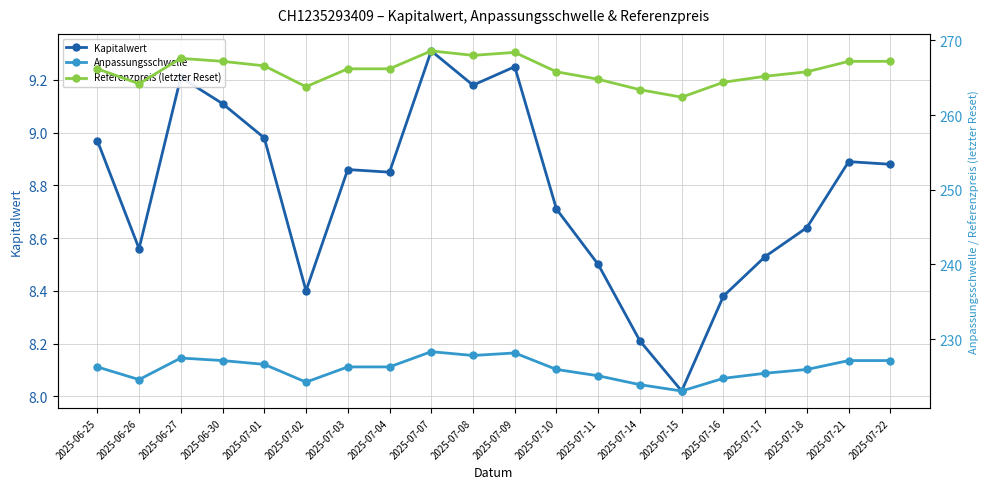

What is the value of the Anpassungsschwelle point at the 9th from the left?

228.3